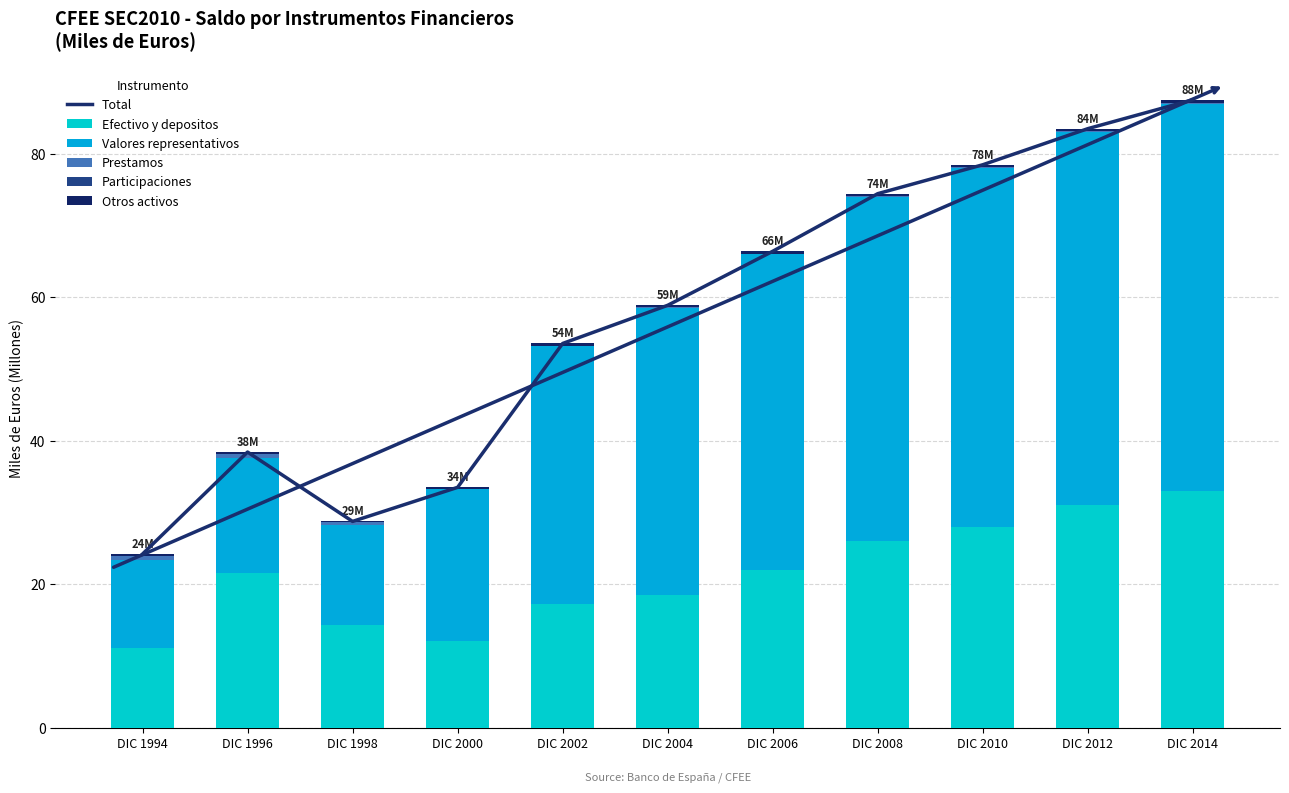

At which category does the chart reach its peak across all series?

DIC 2014